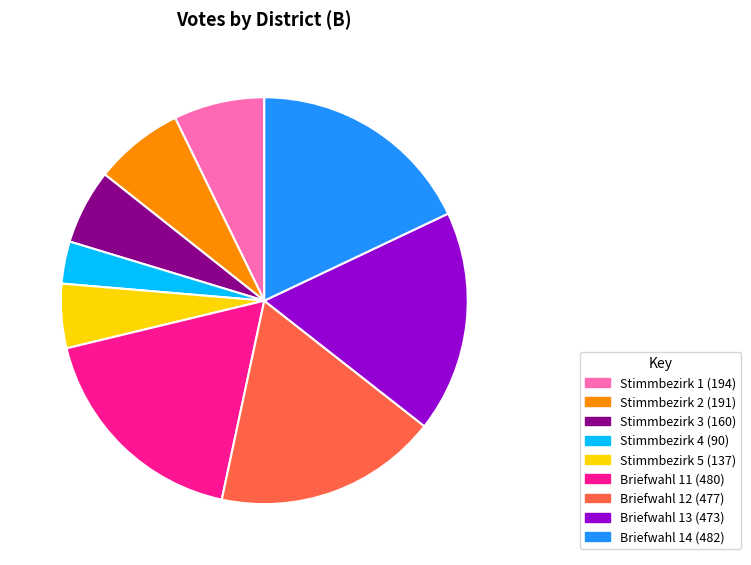

Count the number of slices in the pie.

9